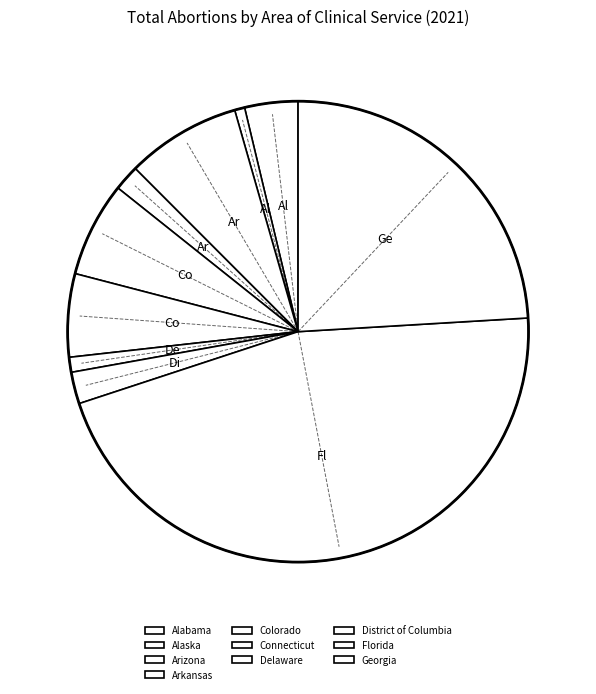

What is the change in value from Connecticut to Florida?

+69671